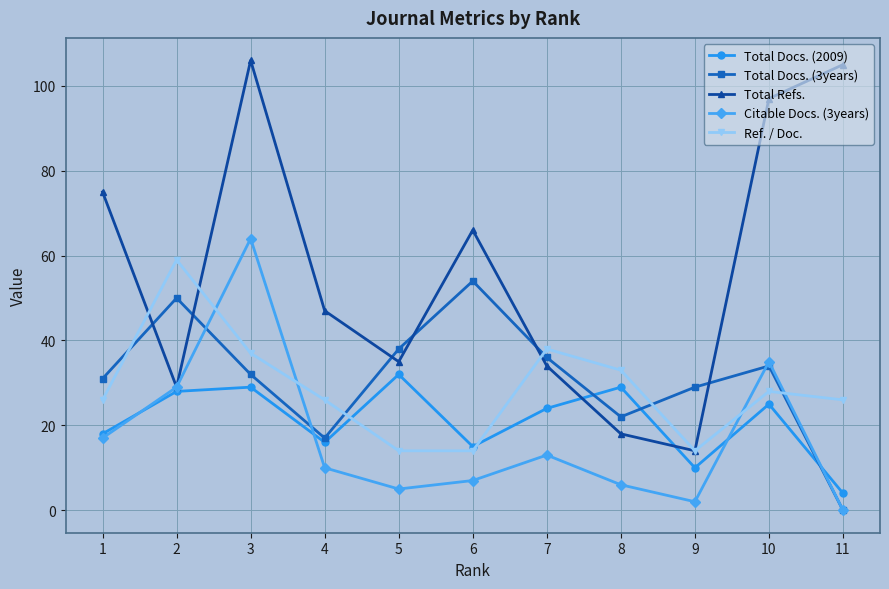

What is the total value across all series at 8?

108